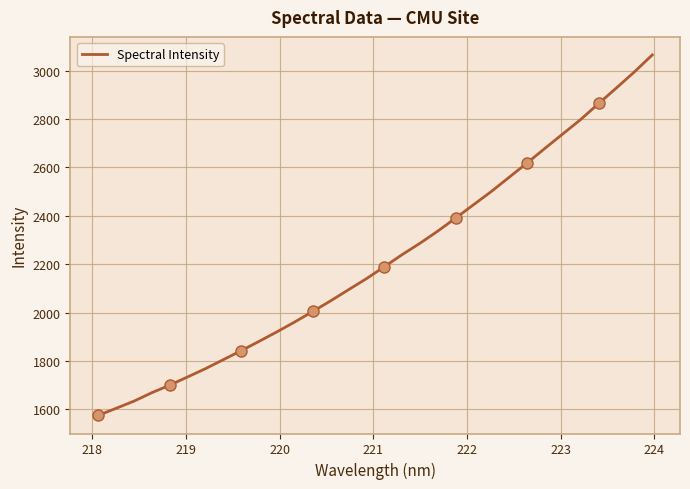

True or false: the data has more than 1 interior local peaks.

False